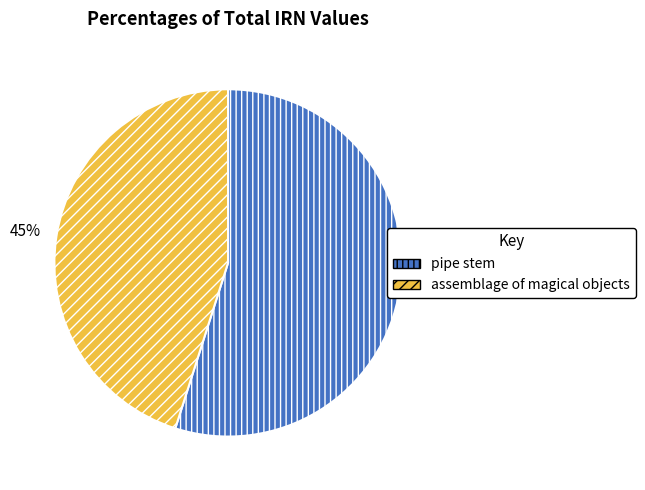

To the nearest percent, what is the difference between the assemblage of magical objects and pipe stem slice percentages?

10%